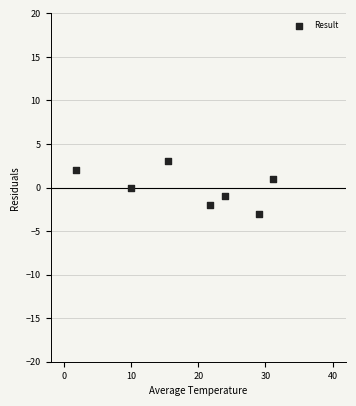

What is the range of Y values (max minus min)?

6